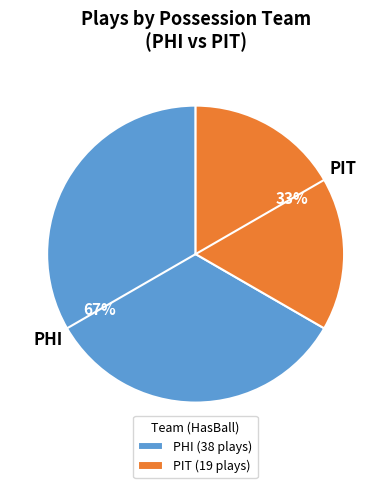

To the nearest percent, what is the average slice percentage?

50%